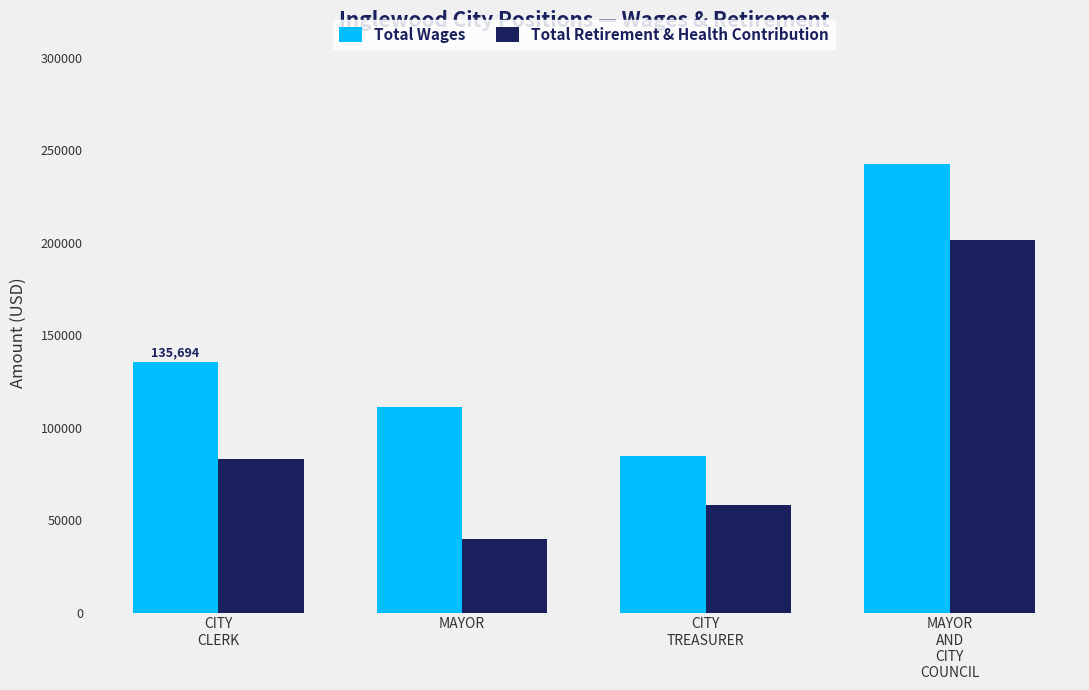

At how many categories does at least one series exceed 215132?

1